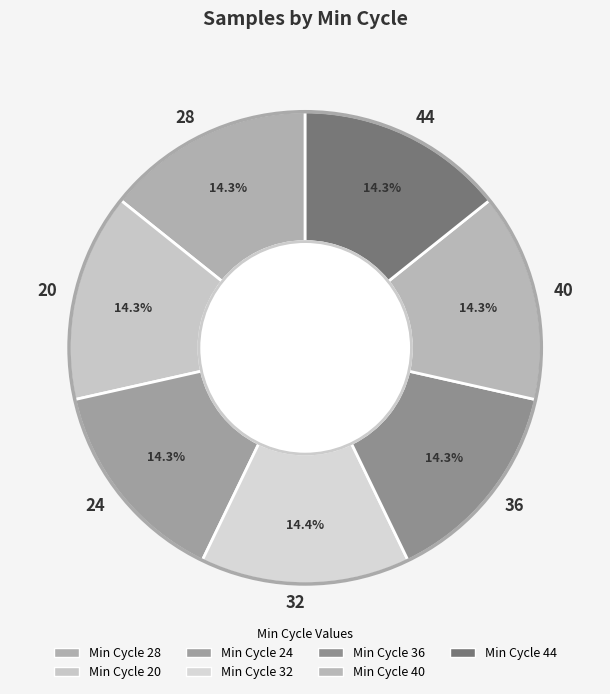

What is the ratio of the value at 28 to the value at 36?

1.0